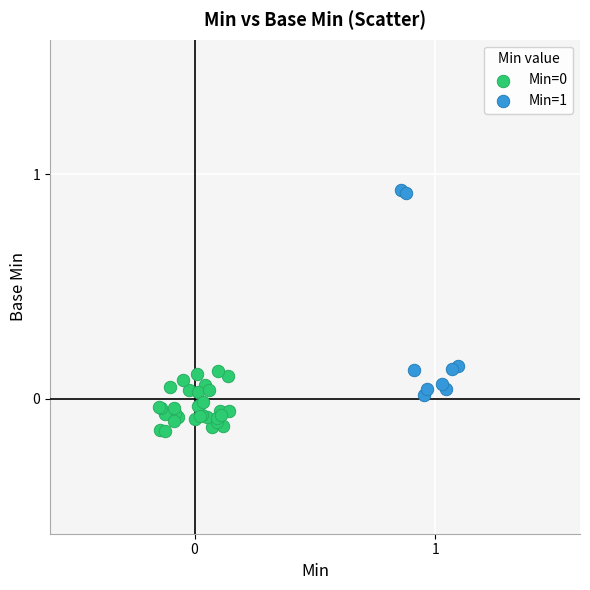

Which series reaches the maximum Y coordinate?

Min=1